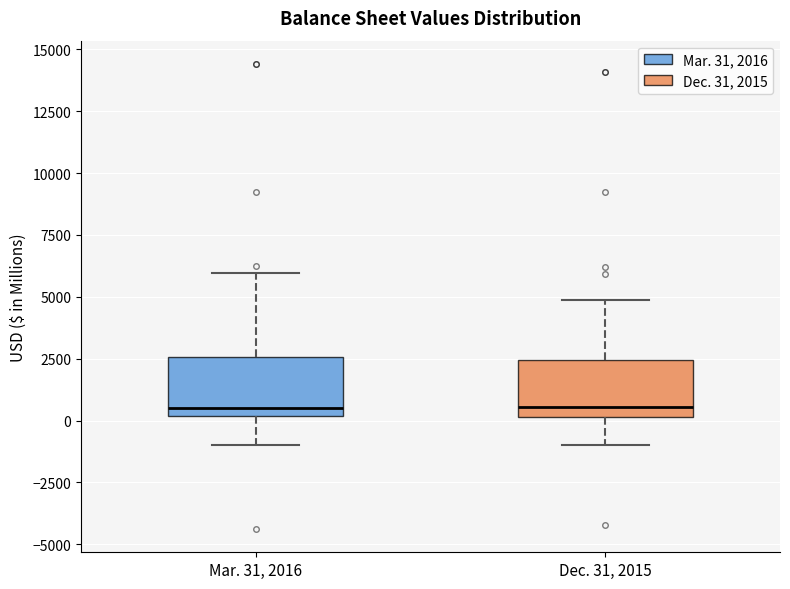

Where does the lower whisker of the box for Dec. 31, 2015 end on the y-axis? The values are not printed on the chart, so give them approximately, as read against the axis.

-1000